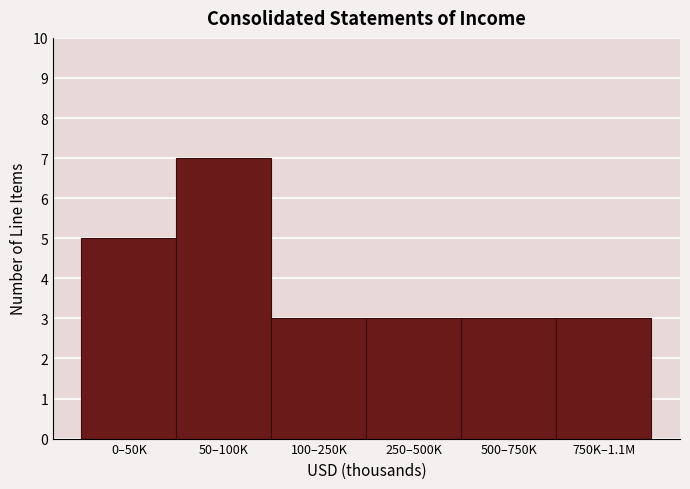

Reading left to right, list all the values displayed in this chart.

5	7	3	3	3	3